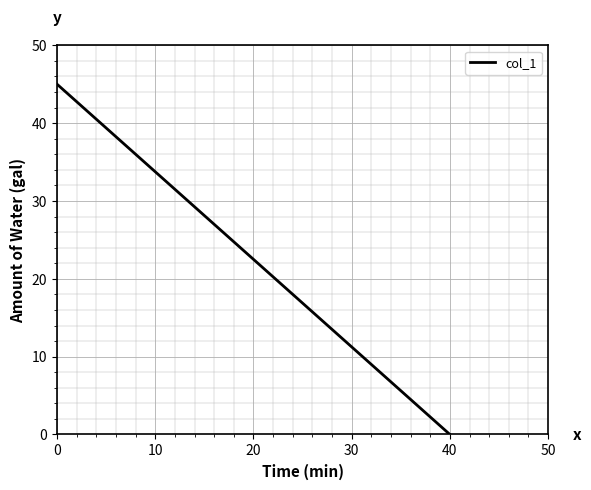

Does the chart display data point markers on the line(s)?

No